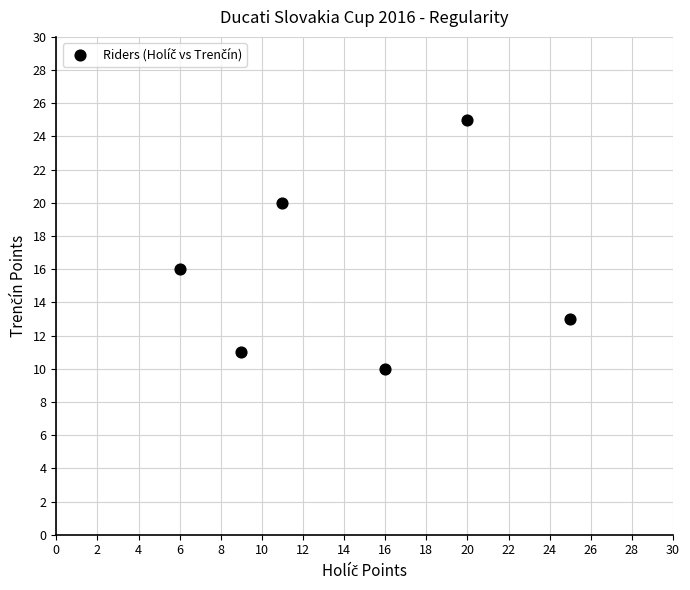

What Y value in the scatter plot is closest to 17?

16